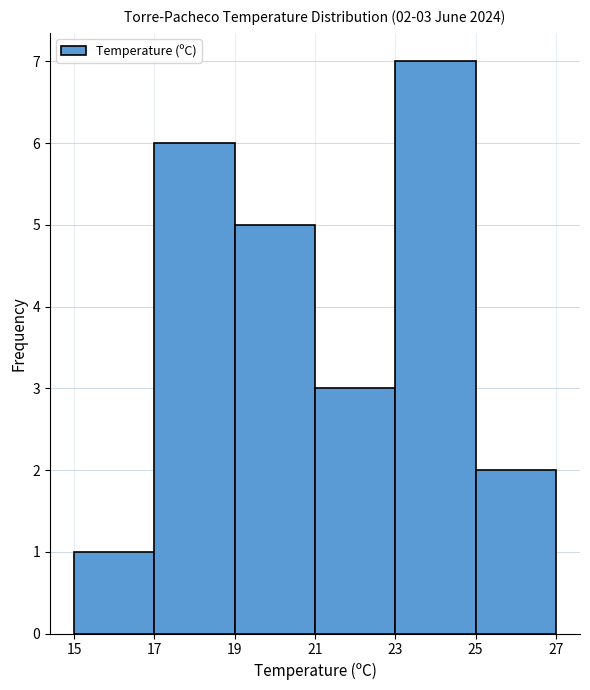

Over which range of the x-axis is the bar tallest?

23 to 25